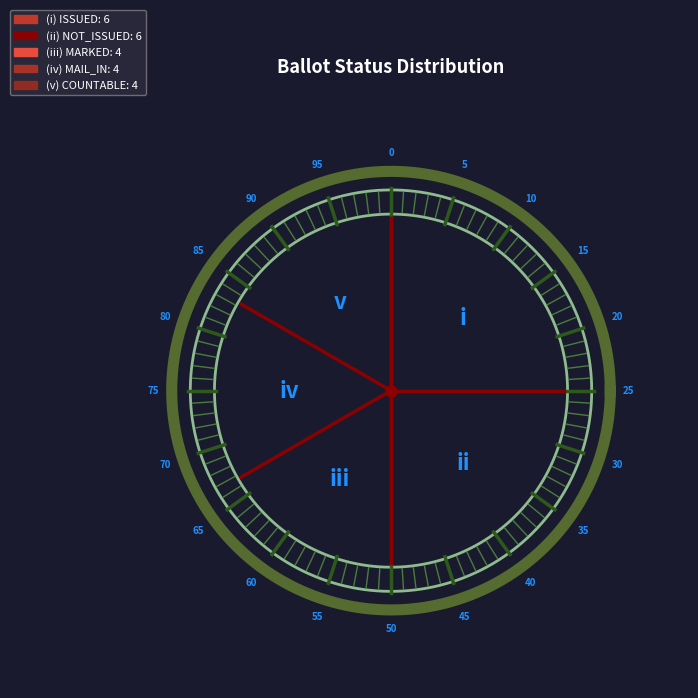

To the nearest percent, what portion does MAIL_IN represent?

17%